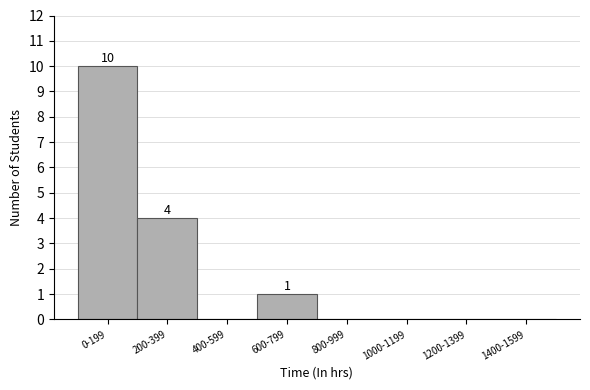

Reading left to right, extract all data points from this chart.

0-199=10	200-399=4	400-599=0	600-799=1	800-999=0	1000-1199=0	1200-1399=0	1400-1599=0